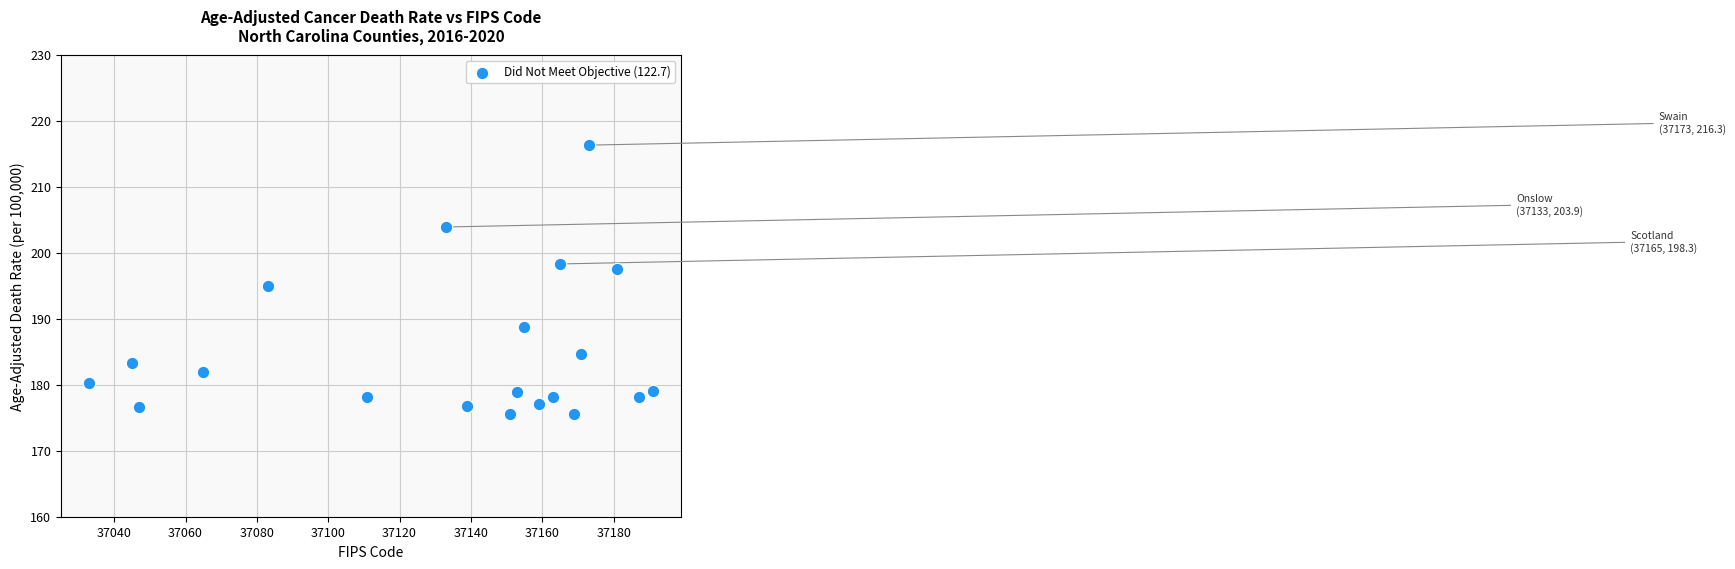

What is the range of X values (max minus min)?

158.0